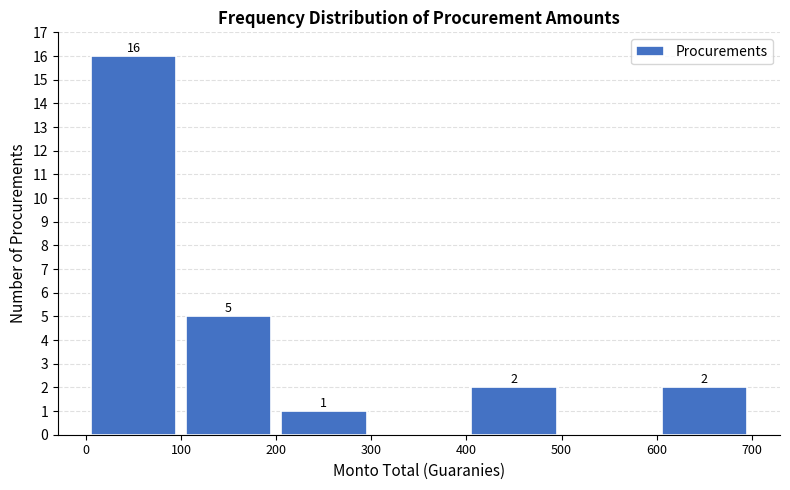

Over which range of the x-axis is the bar tallest?

0 to 100